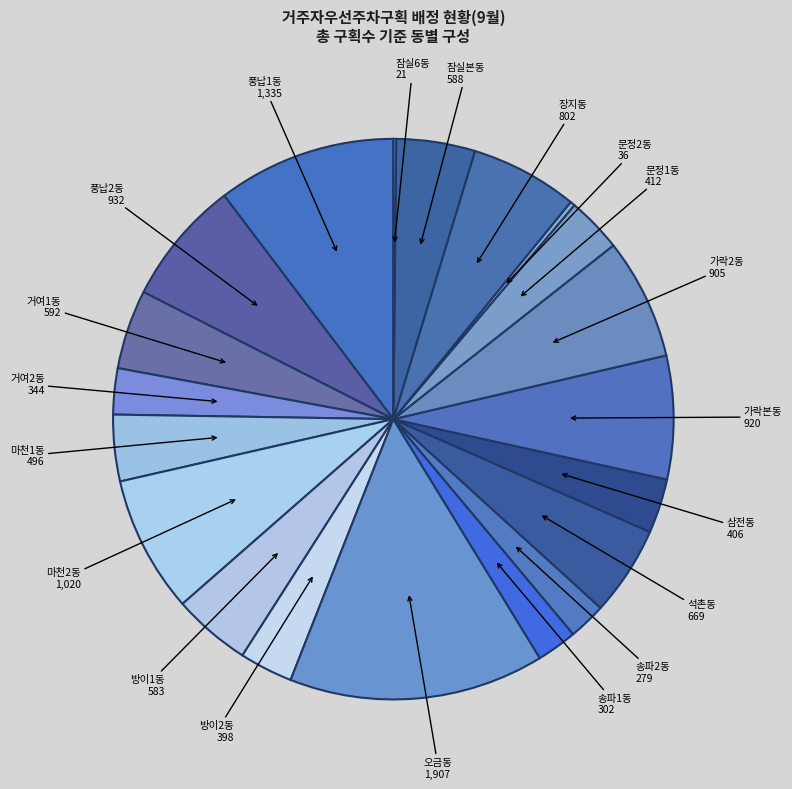

How many slices are in this pie chart?

20